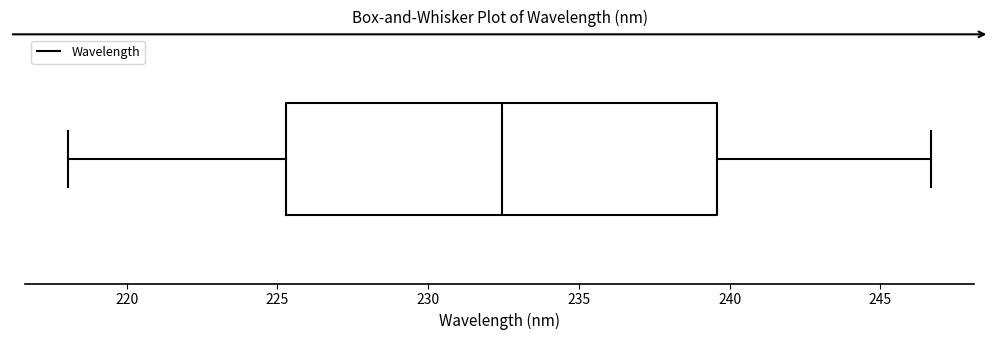

Transcribe this box plot: give where the median line is, the range the box spans, and where the two whiskers end, as read against the x-axis. The values are not printed on the chart, so give them approximately, as read against the axis.

median 232.5, box 225.5 to 239.5, whiskers 218.0 to 246.5